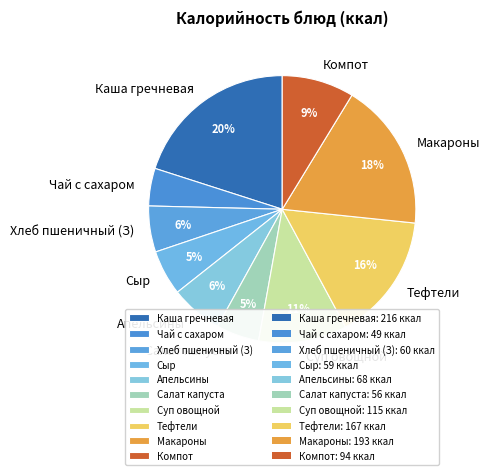

Count the number of slices in the pie.

10